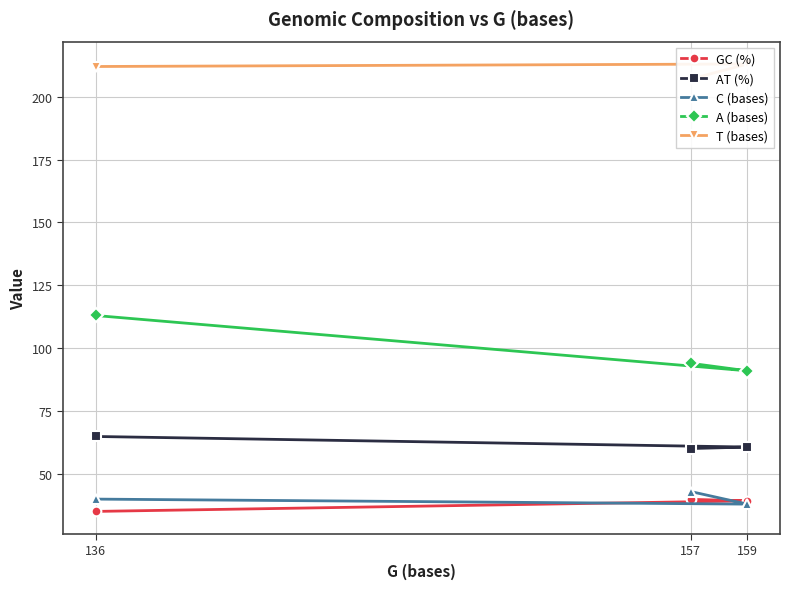

Is it true that C (bases) equals 60.4 at 159?

False